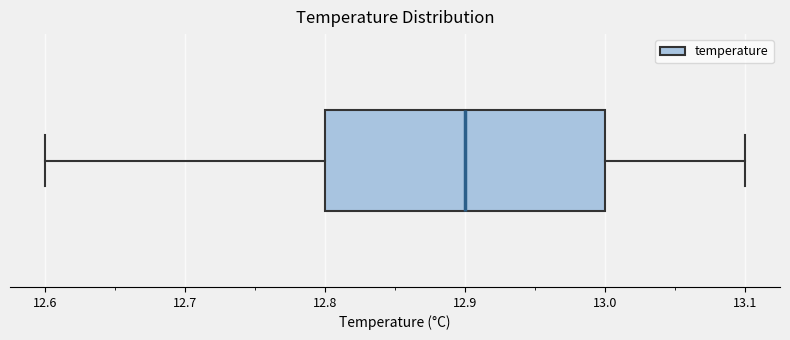

Where does the right whisker of the box end on the x-axis? The values are not printed on the chart, so give them approximately, as read against the axis.

13.1